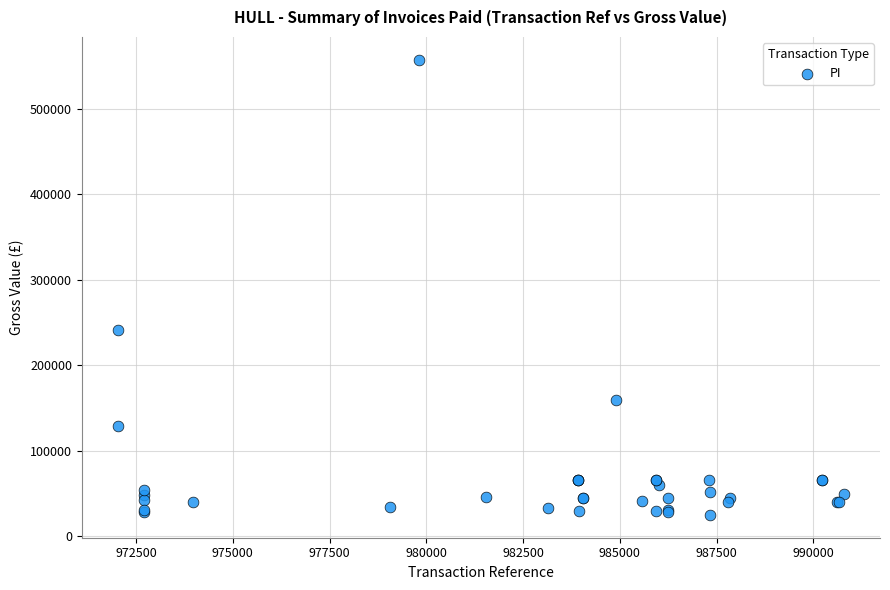

What Y value in the scatter plot is closest to 291313?

241477.0